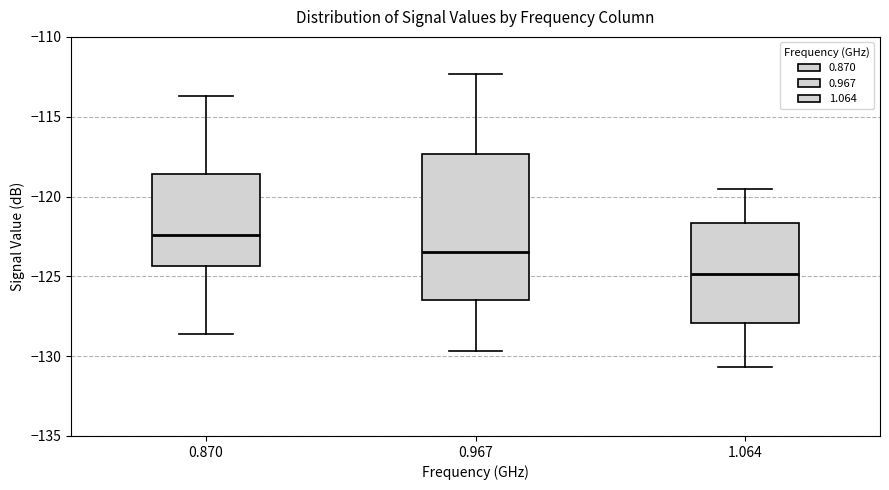

Reading left to right, transcribe this box plot: for each box, give where its median line is, the range the box spans, and where its two whiskers end, as read against the y-axis. The values are not printed on the chart, so give them approximately, as read against the axis.

0.870: median -122.5, box -124.5 to -118.5, whiskers -128.5 to -113.5
0.967: median -123.5, box -126.5 to -117.5, whiskers -129.5 to -112.5
1.064: median -125.0, box -128.0 to -121.5, whiskers -130.5 to -119.5